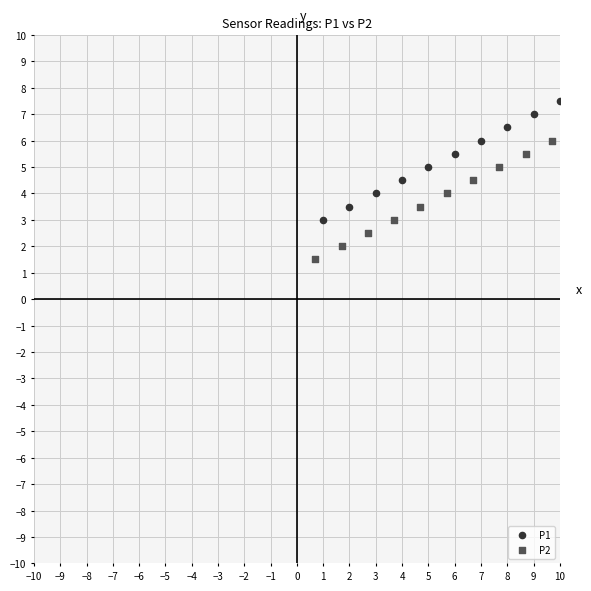

Which series contains the lowest Y value?

P2